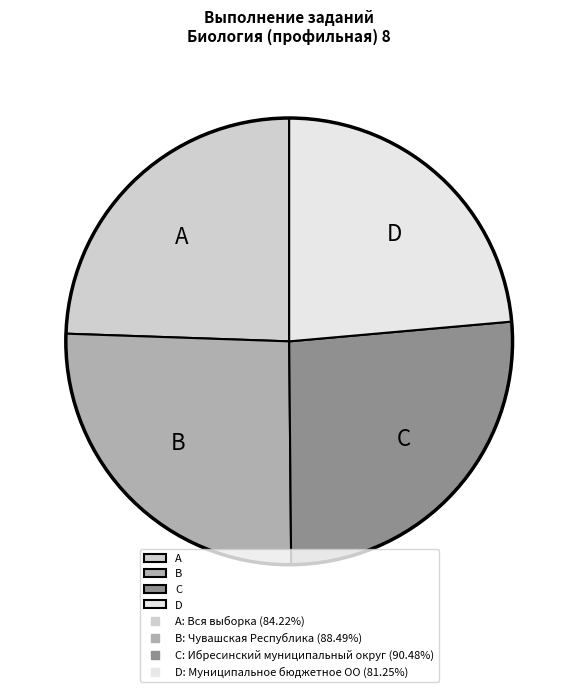

Combined, do C and A account for over 50%?

Yes